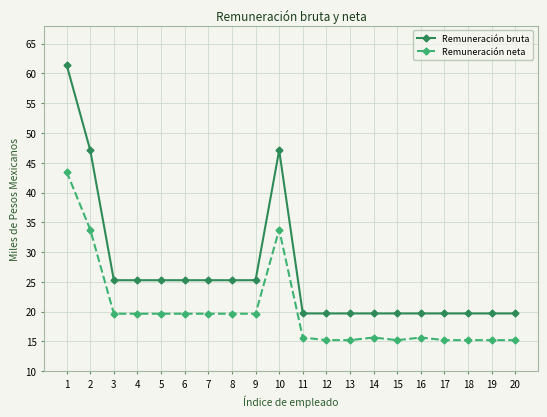

True or false: Remuneración neta and Remuneración bruta cross at least once.

False